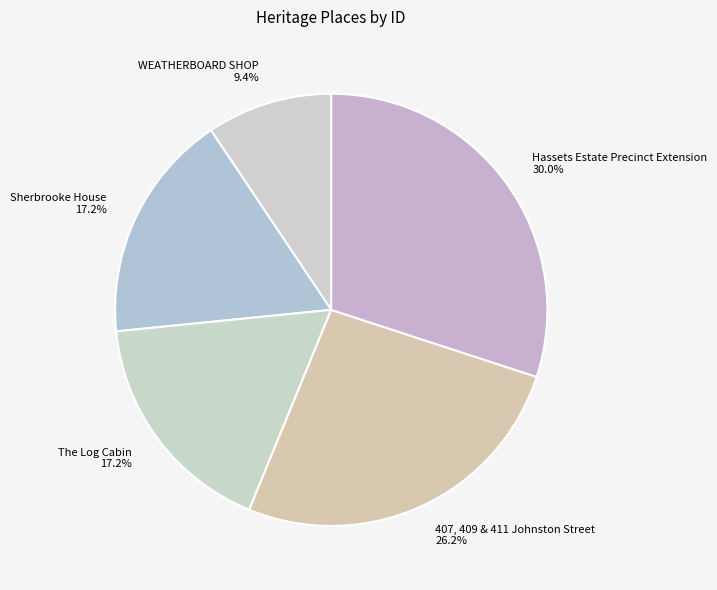

Which category has the smallest portion of the pie?

WEATHERBOARD SHOP